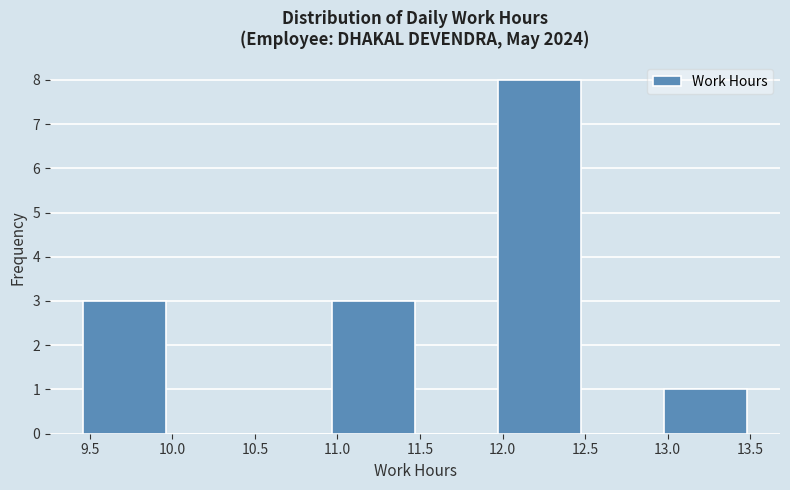

What is the height of the bar covering 9.45 to 9.95 on the x-axis? Neither the bar edges nor the heights are printed on the chart, so give them approximately, as read against the axes.

3